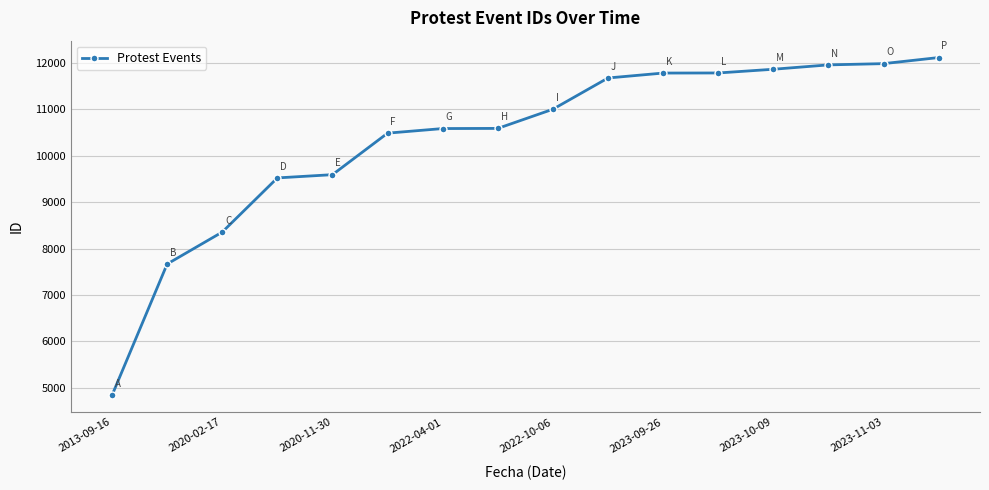

What is the smallest value displayed?

4841